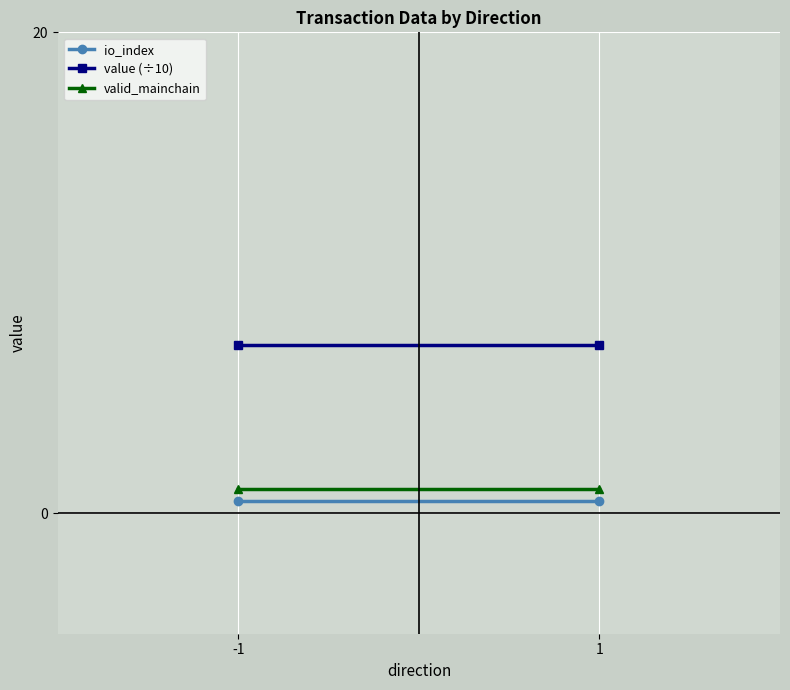

Which series has the widest spread of values?

io_index